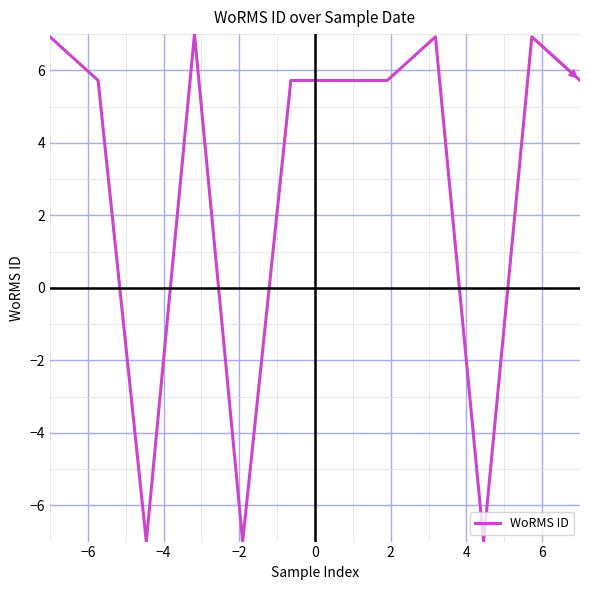

What is the difference between the maximum and minimum values?

14.0